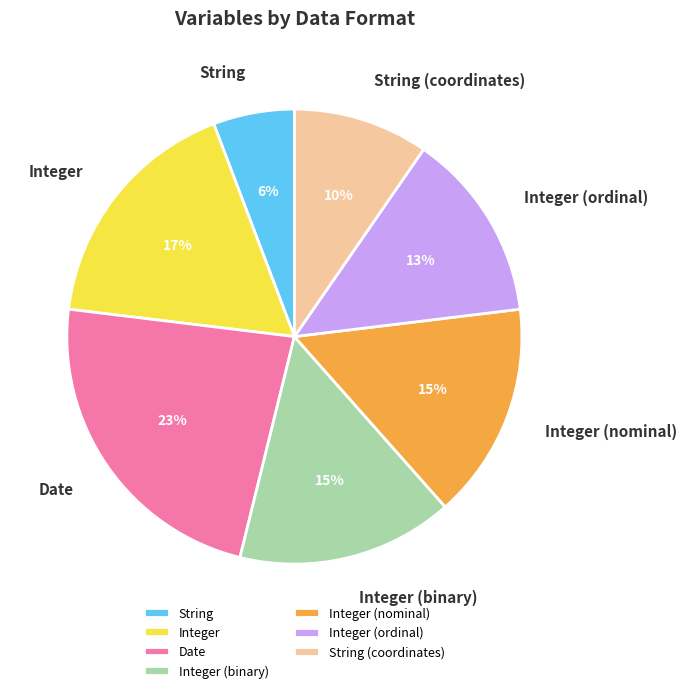

Which category has the smallest portion of the pie?

String